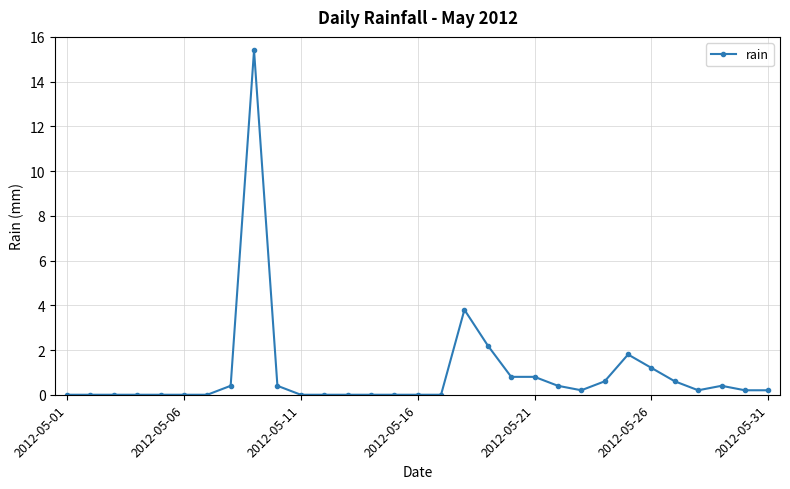

What is the value of the 20th point from the left?

0.8